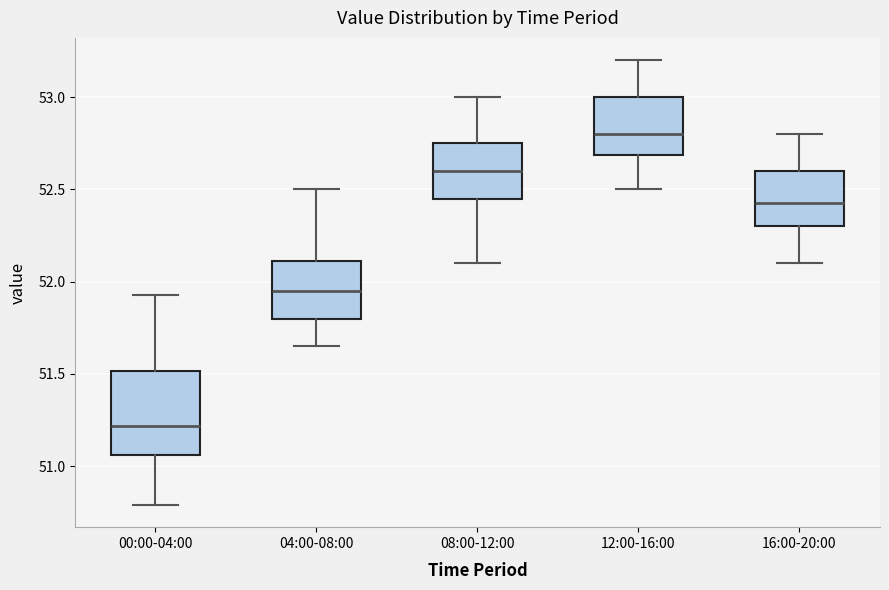

Where does the median line of the box for 12:00-16:00 sit on the y-axis? The values are not printed on the chart, so give them approximately, as read against the axis.

52.80